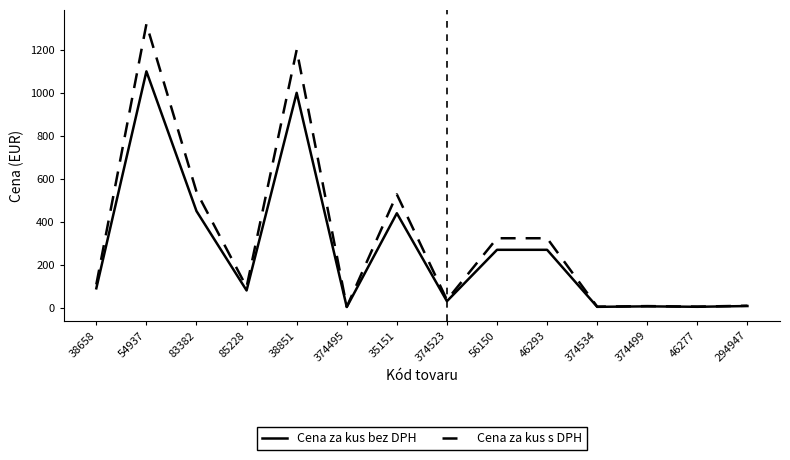

At which category is the sum across all series the highest?

54937